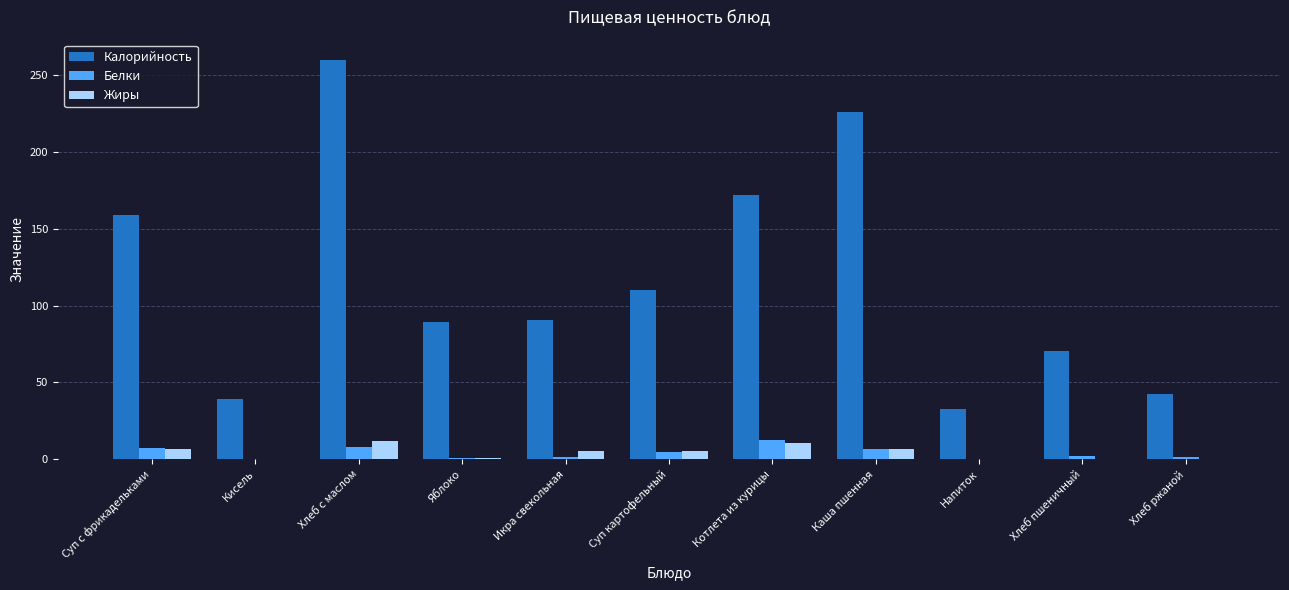

How many groups of bars are there?

11